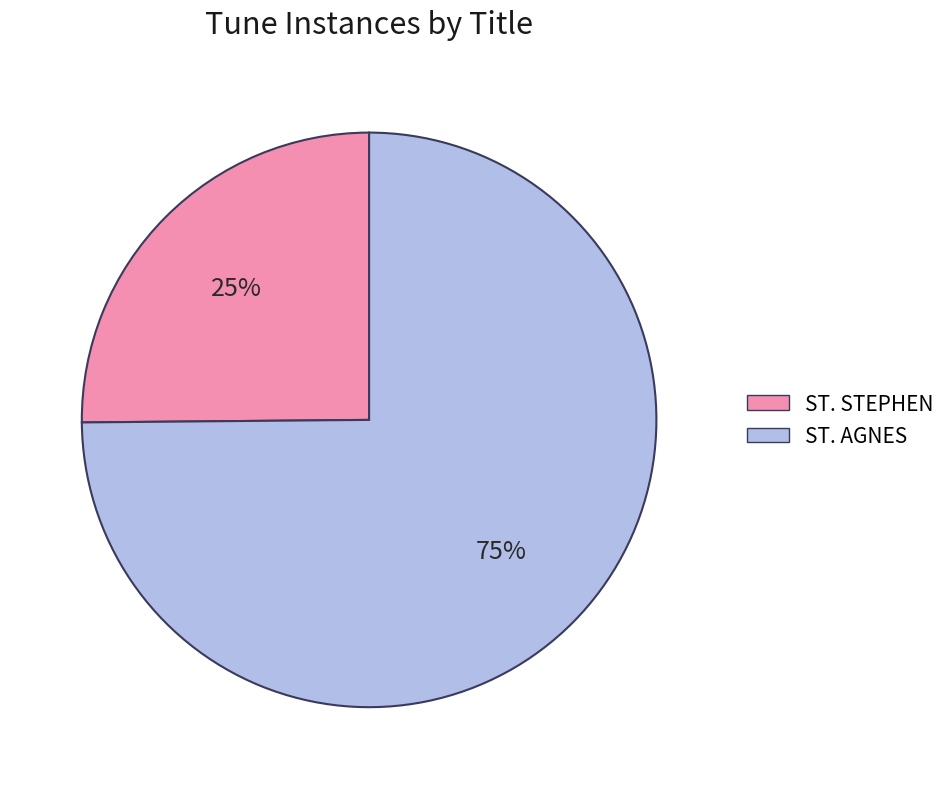

How many slices are in this pie chart?

2